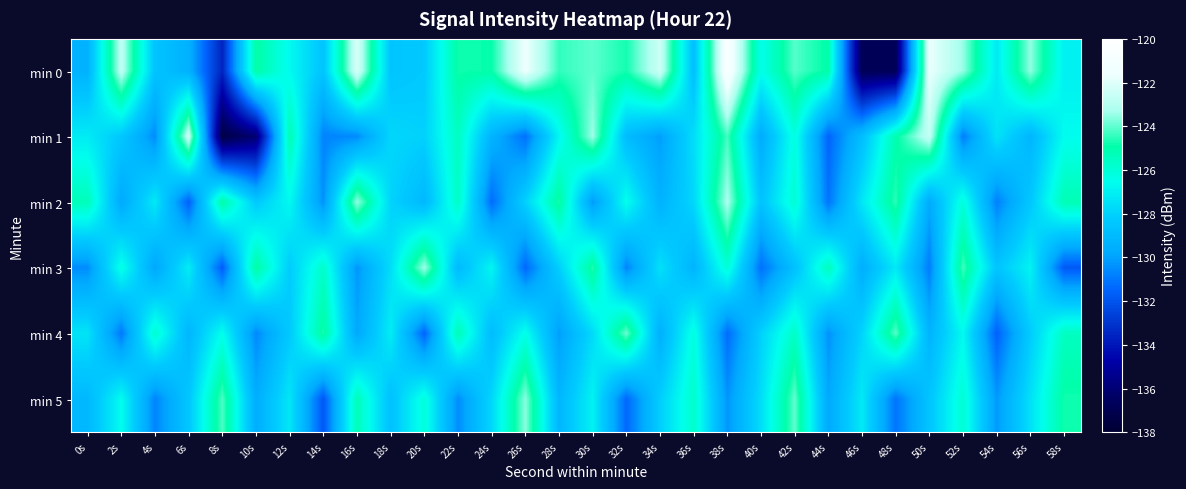

Reading left to right, what are all the values shown in this chart?

min 0: 0s=-129.4	2s=-122.8	4s=-128.6	6s=-129.4	8s=-133.5	10s=-124.8	12s=-126.7	14s=-128.5	16s=-122.2	18s=-128.5	20s=-128.3	22s=-124.8	24s=-124.9	26s=-121.6	28s=-124.5	30s=-124.0	32s=-124.7	34s=-122.5	36s=-128.8	38s=-120.6	40s=-126.5	42s=-124.1	44s=-125.0	46s=-136.8	48s=-136.8	50s=-121.7	52s=-123.5	54s=-127.2	56s=-123.5	58s=-127.0
min 1: 0s=-127.2	2s=-128.4	4s=-130.5	6s=-122.6	8s=-137.3	10s=-136.1	12s=-125.1	14s=-130.7	16s=-130.6	18s=-127.8	20s=-128.0	22s=-125.5	24s=-129.3	26s=-131.2	28s=-126.8	30s=-123.4	32s=-128.9	34s=-130.1	36s=-127.6	38s=-124.3	40s=-129.7	42s=-126.2	44s=-131.5	46s=-128.8	48s=-125.1	50s=-122.7	52s=-130.9	54s=-127.4	56s=-129.2	58s=-126.6
min 2: 0s=-125.3	2s=-129.8	4s=-127.2	6s=-131.6	8s=-124.9	10s=-128.3	12s=-126.7	14s=-130.4	16s=-123.5	18s=-127.9	20s=-129.1	22s=-125.6	24s=-131.3	26s=-128.0	28s=-124.7	30s=-130.2	32s=-126.5	34s=-129.4	36s=-127.8	38s=-123.2	40s=-128.6	42s=-125.9	44s=-131.1	46s=-127.3	48s=-124.5	50s=-129.7	52s=-126.1	54s=-130.8	56s=-128.4	58s=-125.2
min 3: 0s=-130.5	2s=-126.3	4s=-129.9	6s=-127.1	8s=-131.7	10s=-124.8	12s=-128.2	14s=-125.7	16s=-130.3	18s=-127.6	20s=-123.4	22s=-129.0	24s=-126.8	26s=-131.4	28s=-128.1	30s=-124.6	32s=-130.7	34s=-127.5	36s=-129.3	38s=-126.0	40s=-131.2	42s=-128.7	44s=-125.4	46s=-129.6	48s=-127.2	50s=-130.9	52s=-124.3	54s=-128.5	56s=-126.9	58s=-131.8
min 4: 0s=-127.4	2s=-131.0	4s=-125.8	6s=-129.2	8s=-126.5	10s=-130.6	12s=-128.3	14s=-124.7	16s=-129.8	18s=-127.1	20s=-131.5	22s=-125.2	24s=-128.9	26s=-126.4	28s=-130.1	30s=-127.7	32s=-123.9	34s=-129.5	36s=-126.2	38s=-131.3	40s=-128.0	42s=-125.6	44s=-130.4	46s=-127.9	48s=-124.1	50s=-129.3	52s=-126.7	54s=-131.6	56s=-128.2	58s=-125.5
min 5: 0s=-129.1	2s=-126.6	4s=-130.7	6s=-128.4	8s=-124.2	10s=-129.6	12s=-127.3	14s=-131.9	16s=-125.3	18s=-128.7	20s=-126.1	22s=-130.5	24s=-127.8	26s=-123.6	28s=-129.2	30s=-126.9	32s=-131.4	34s=-128.1	36s=-125.7	38s=-130.3	40s=-127.6	42s=-124.0	44s=-129.8	46s=-127.2	48s=-131.1	50s=-128.5	52s=-125.9	54s=-130.2	56s=-127.5	58s=-124.8